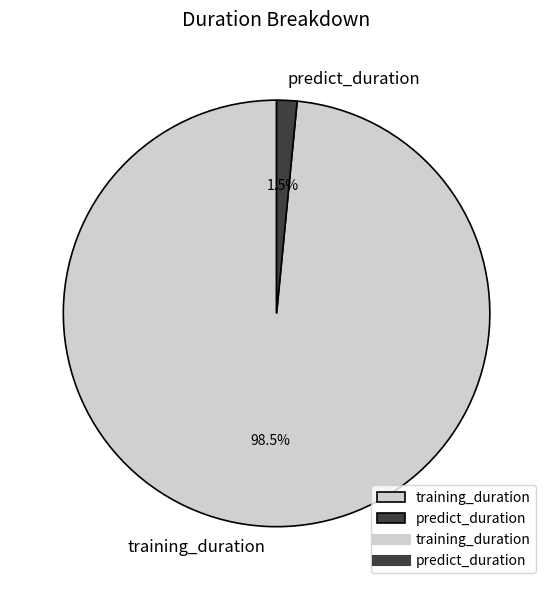

What is the smallest slice in the pie chart?

predict_duration